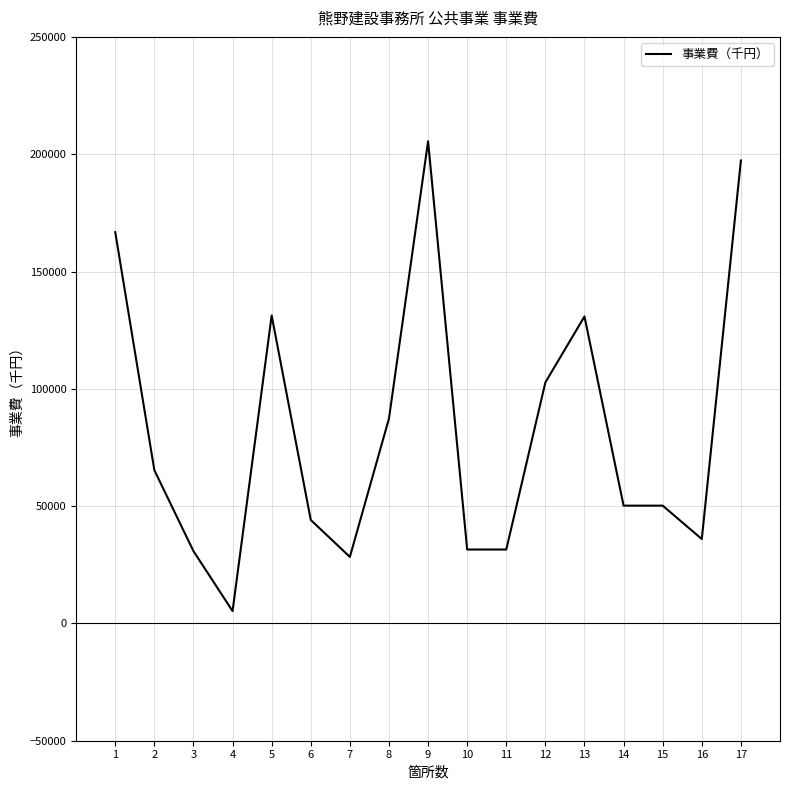

How many distinct data groups are displayed?

1